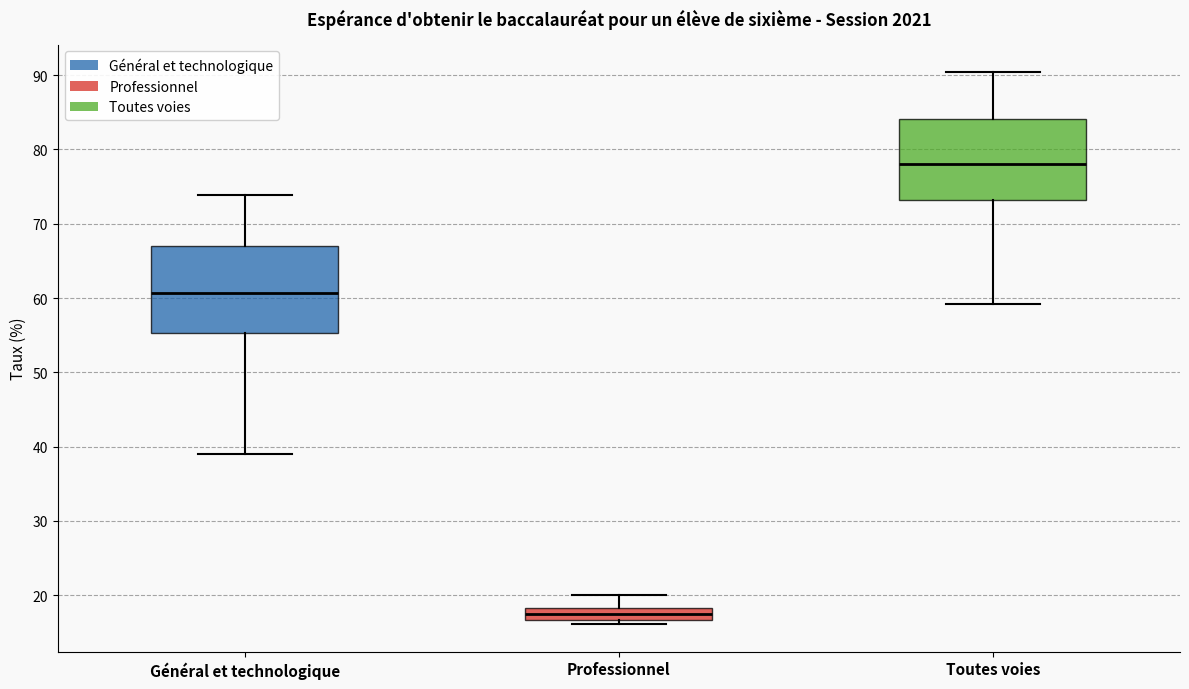

Reading left to right, transcribe this box plot: for each box, give where its median line is, the range the box spans, and where its two whiskers end, as read against the y-axis. The values are not printed on the chart, so give them approximately, as read against the axis.

Général et technologique: median 61, box 55 to 67, whiskers 39 to 74
Professionnel: median 17 (inside the box), box 17 to 18, whiskers 16 to 20
Toutes voies: median 78, box 73 to 84, whiskers 59 to 90